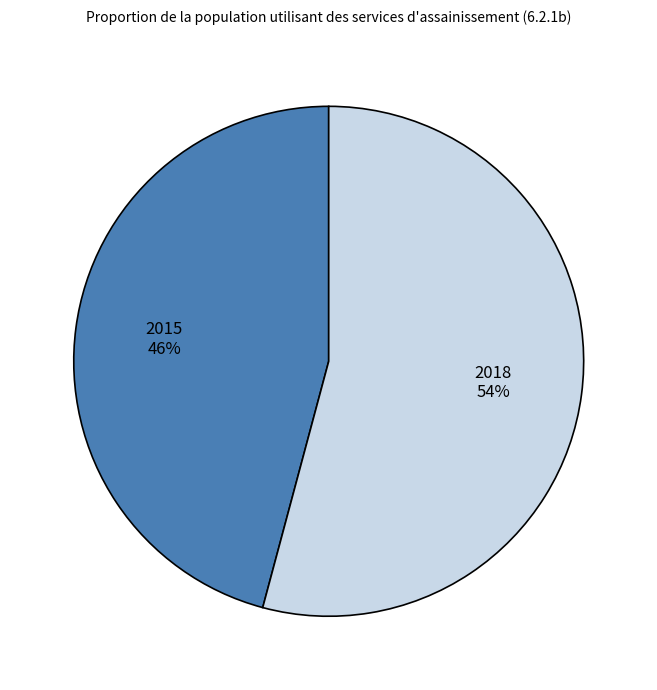

Does any single category account for the majority?

Yes